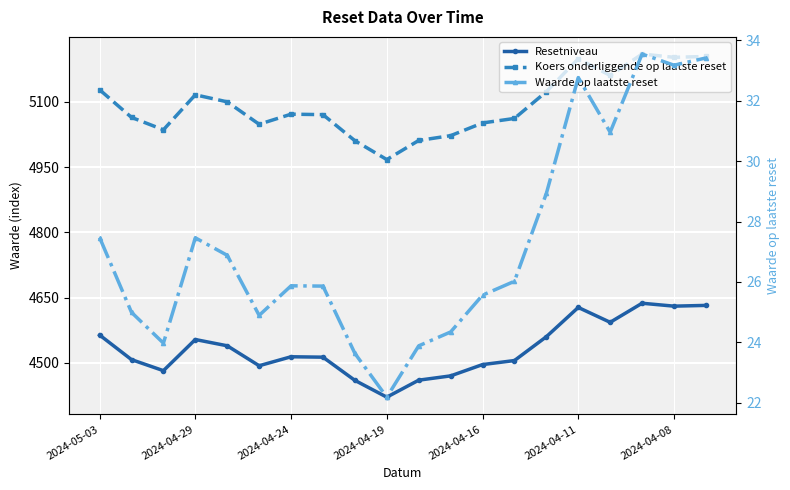

Which has a higher value, 8 or 9?

8